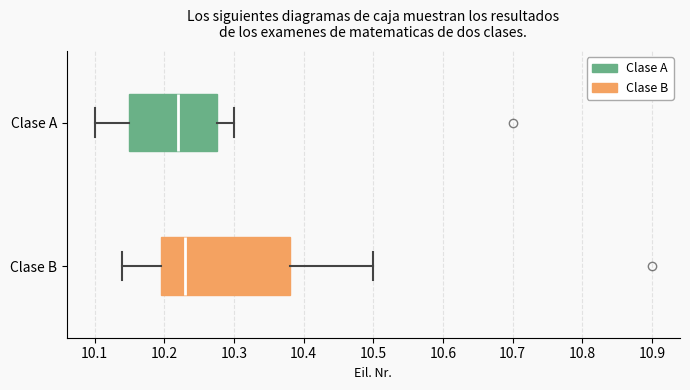

Reading bottom to top, transcribe this box plot: for each box, give where its median line is, the range the box spans, and where its two whiskers end, as read against the x-axis. The values are not printed on the chart, so give them approximately, as read against the axis.

Clase B: median 10.23, box 10.20 to 10.38, whiskers 10.14 to 10.50
Clase A: median 10.22, box 10.15 to 10.28, whiskers 10.10 to 10.30